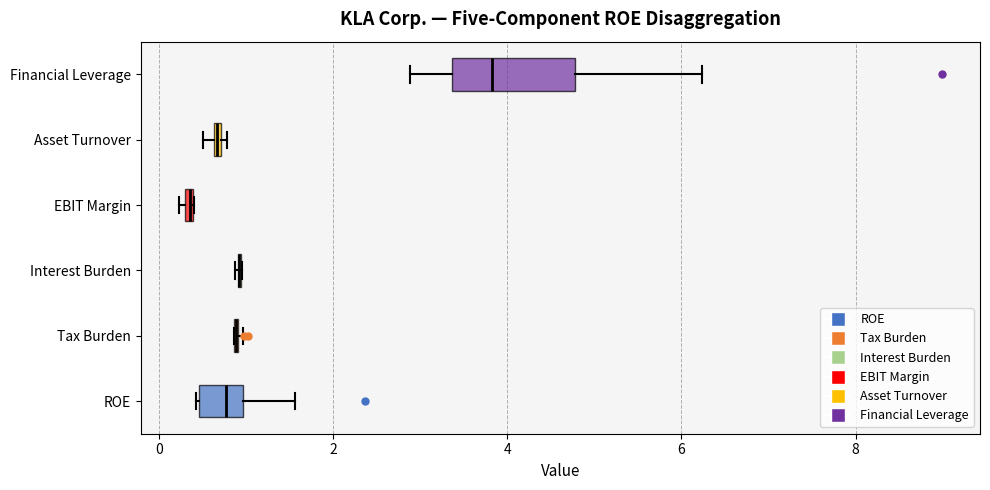

Where is the left edge of the box for Asset Turnover on the x-axis? The values are not printed on the chart, so give them approximately, as read against the axis.

0.6